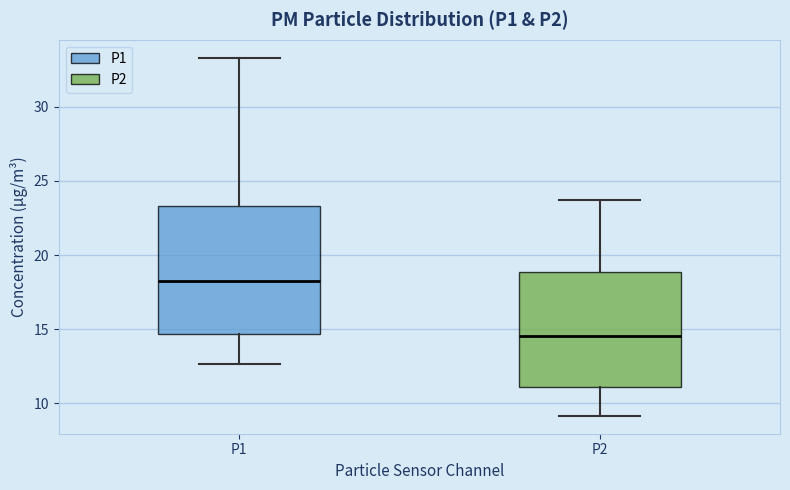

Reading left to right, transcribe this box plot: for each box, give where its median line is, the range the box spans, and where its two whiskers end, as read against the y-axis. The values are not printed on the chart, so give them approximately, as read against the axis.

P1: median 18.5, box 14.5 to 23.5, whiskers 12.5 to 33.5
P2: median 14.5, box 11.0 to 19.0, whiskers 9.0 to 23.5